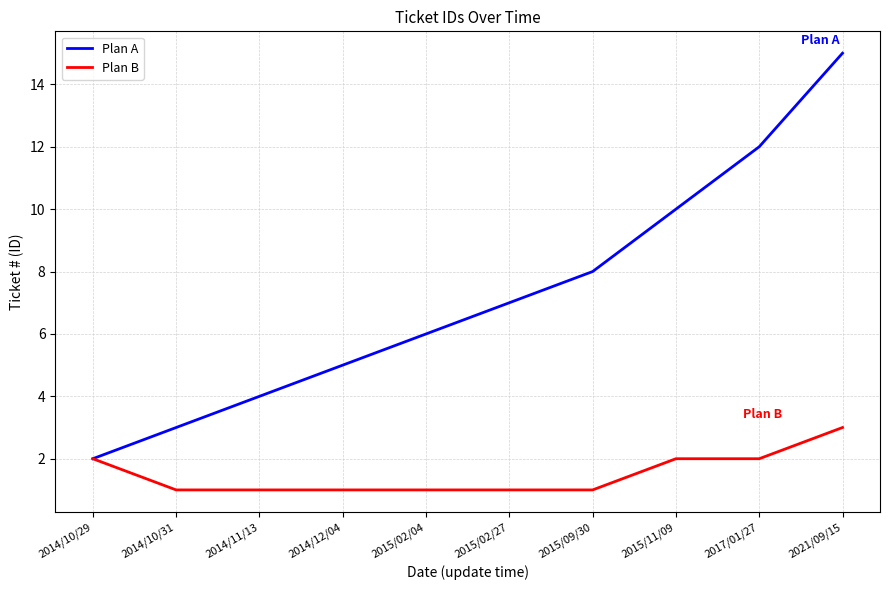

Rank the categories by Plan A value from lowest to highest.

2014/10/29, 2014/10/31, 2014/11/13, 2014/12/04, 2015/02/04, 2015/02/27, 2015/09/30, 2015/11/09, 2017/01/27, 2021/09/15